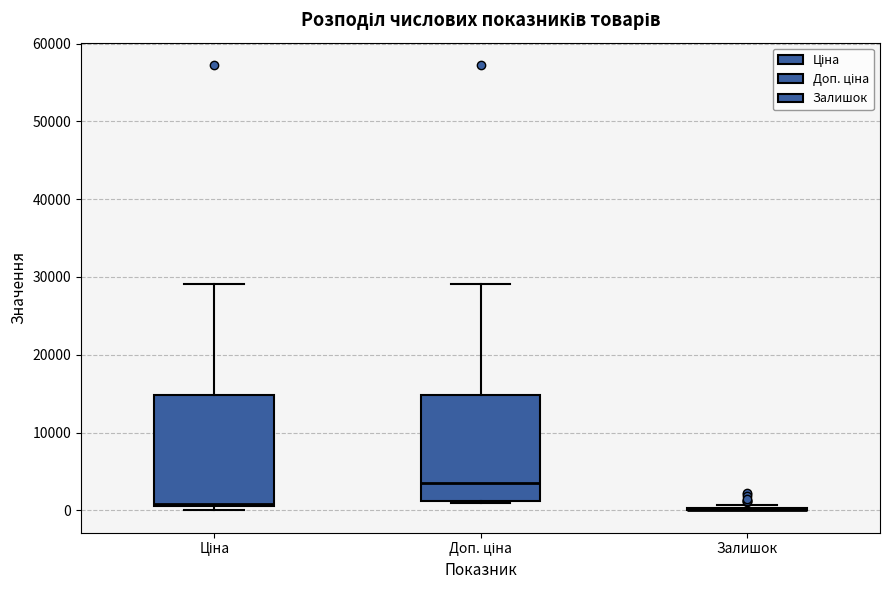

Reading left to right, transcribe this box plot: for each box, give where its median line is, the range the box spans, and where its two whiskers end, as read against the y-axis. The values are not printed on the chart, so give them approximately, as read against the axis.

Ціна: median 1000 (just above the box's lower edge), box 1000 to 15000, whiskers 0 to 29000
Доп. ціна: median 4000, box 1000 to 15000, whiskers 1000 to 29000
Залишок: box collapsed to a line at 0, whiskers 0 to 1000